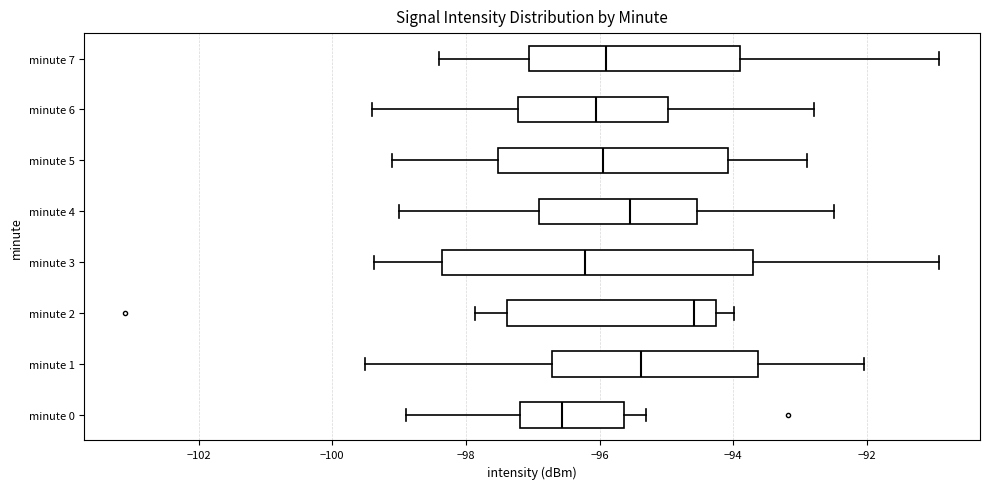

Which box's median line is the furthest to the right?

minute 2